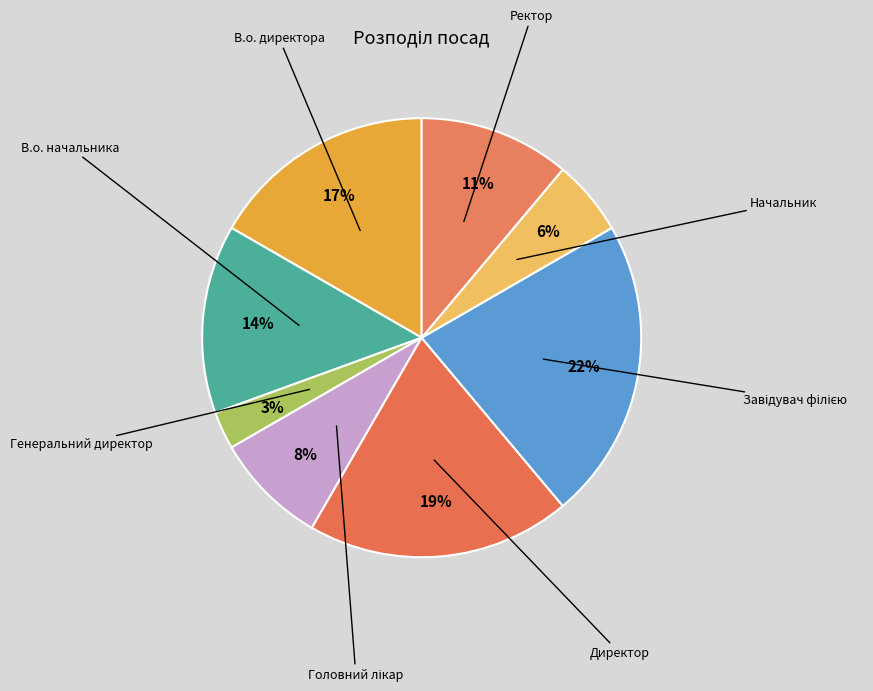

Is it true that Начальник is 6% of the pie?

True